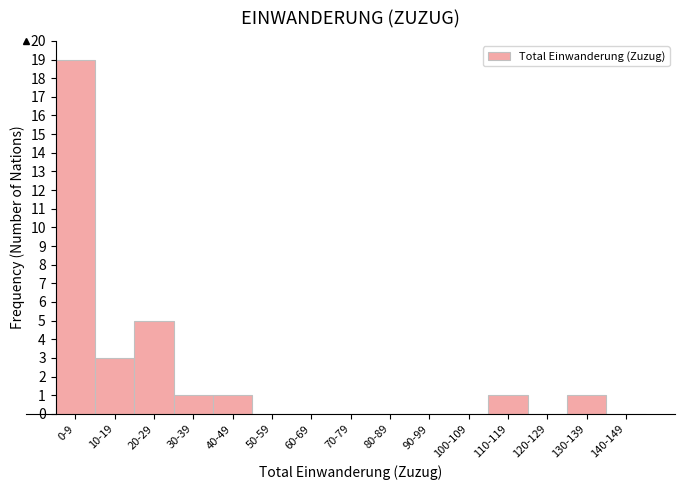

Reading left to right, what are all the values shown in this chart?

0-9=19	10-19=3	20-29=5	30-39=1	40-49=1	50-59=0	60-69=0	70-79=0	80-89=0	90-99=0	100-109=0	110-119=1	120-129=0	130-139=1	140-149=0